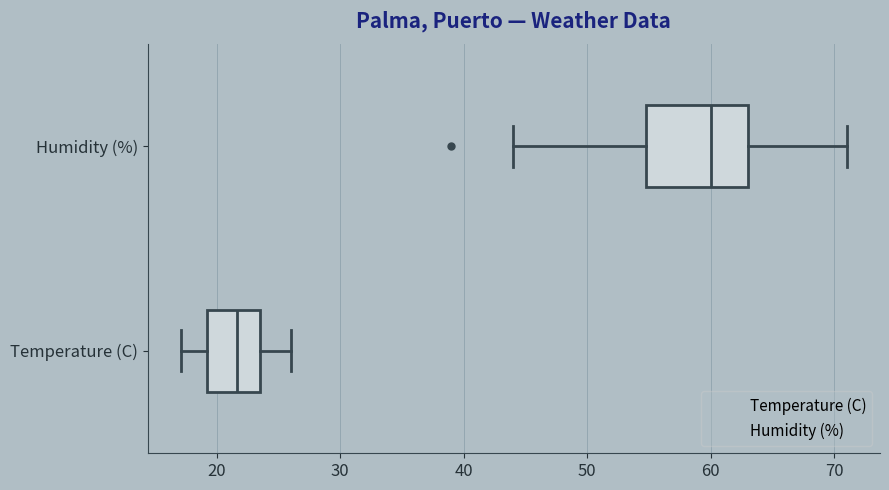

Reading bottom to top, read every box against the x-axis: the position of its median line, the range the box covers, and the ends of its whiskers. The values are not printed on the chart, so give them approximately, as read against the axis.

Temperature (C): median 22, box 19 to 24, whiskers 17 to 26
Humidity (%): median 60, box 55 to 63, whiskers 44 to 71